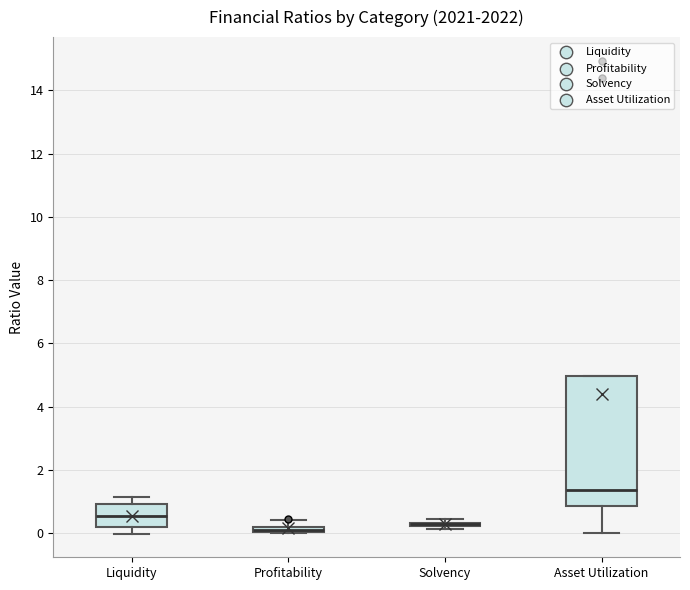

Which box is the tallest, from its lower edge to its upper edge?

Asset Utilization